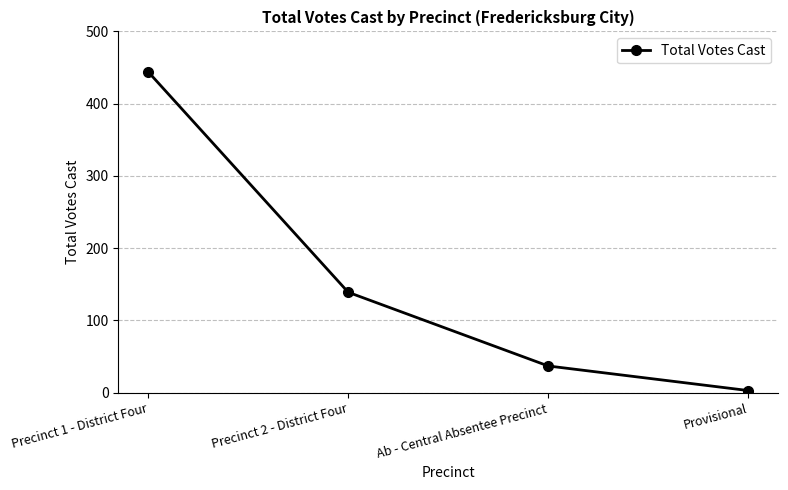

Reading right to left, what are all the values shown in this chart?

Provisional=3	Ab - Central Absentee Precinct=37	Precinct 2 - District Four=139	Precinct 1 - District Four=444